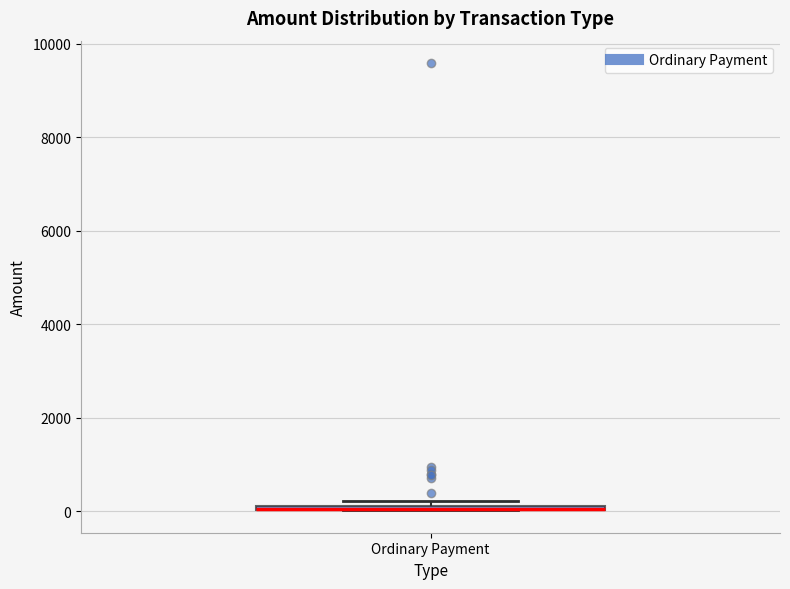

Where is the lower edge of the box for Ordinary Payment on the y-axis? The values are not printed on the chart, so give them approximately, as read against the axis.

0